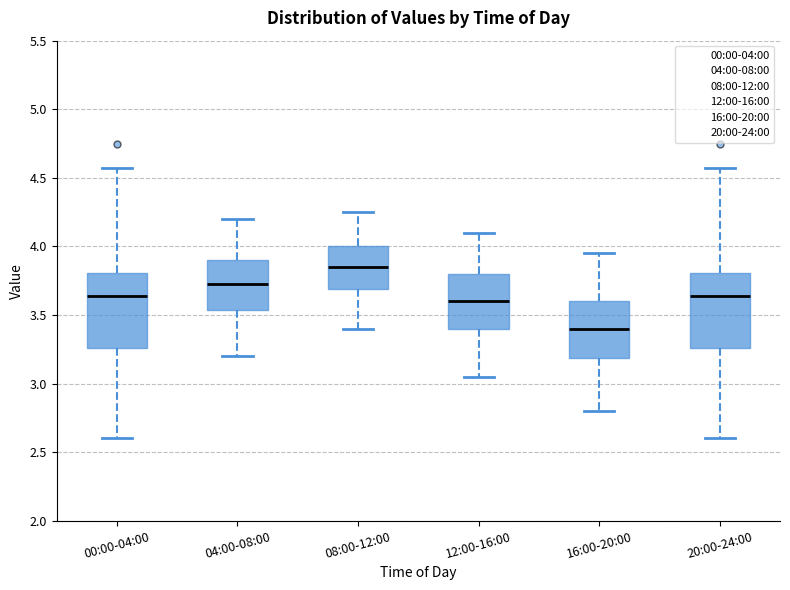

Reading left to right, transcribe this box plot: for each box, give where its median line is, the range the box spans, and where its two whiskers end, as read against the y-axis. The values are not printed on the chart, so give them approximately, as read against the axis.

00:00-04:00: median 3.65, box 3.25 to 3.80, whiskers 2.60 to 4.55
04:00-08:00: median 3.75, box 3.55 to 3.90, whiskers 3.20 to 4.20
08:00-12:00: median 3.85, box 3.70 to 4.00, whiskers 3.40 to 4.25
12:00-16:00: median 3.60, box 3.40 to 3.80, whiskers 3.05 to 4.10
16:00-20:00: median 3.40, box 3.20 to 3.60, whiskers 2.80 to 3.95
20:00-24:00: median 3.65, box 3.25 to 3.80, whiskers 2.60 to 4.55